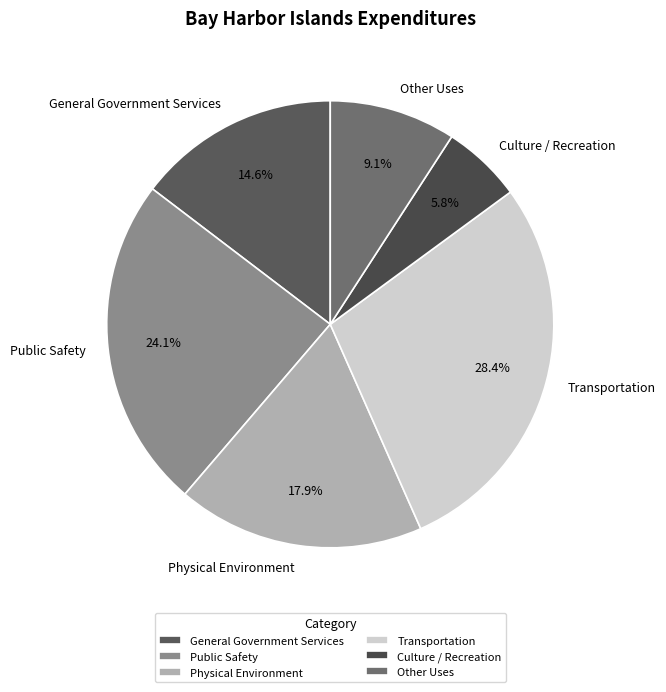

To the nearest percent, what is the combined percentage of Culture / Recreation and Public Safety?

30%